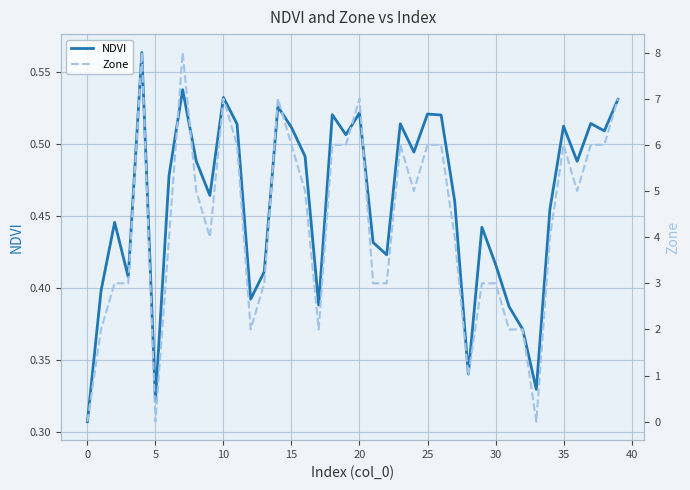

The value of NDVI at 5 is 0.6. True or false?

False